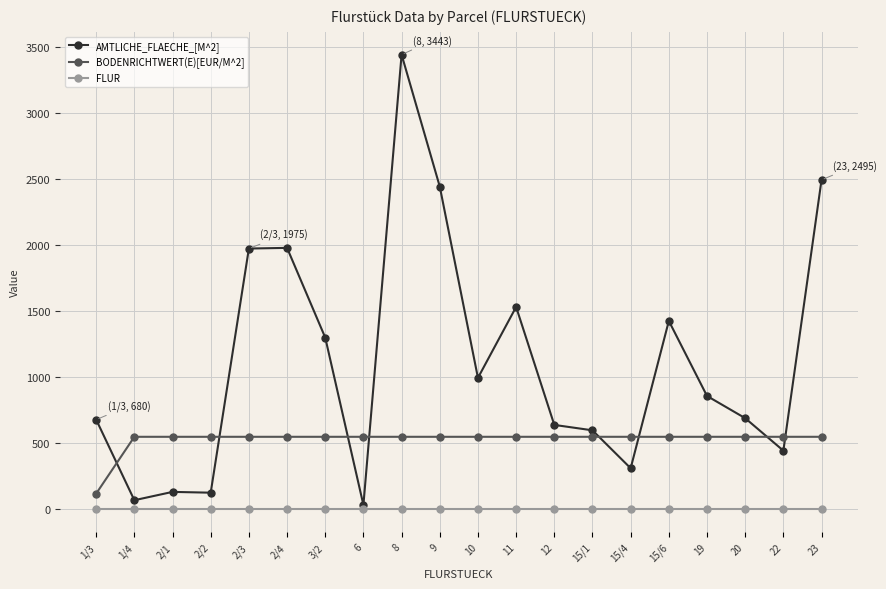

What is the average value of the FLUR series?

1